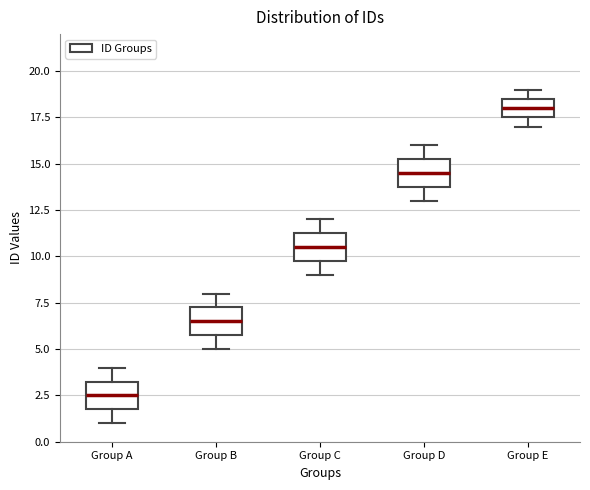

Where does the upper whisker of the box for Group D end on the y-axis? The values are not printed on the chart, so give them approximately, as read against the axis.

16.0